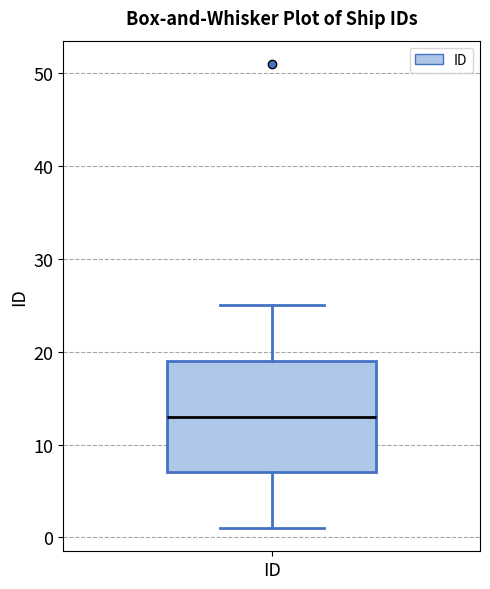

Transcribe this box plot: give where the median line is, the range the box spans, and where the two whiskers end, as read against the y-axis. The values are not printed on the chart, so give them approximately, as read against the axis.

median 13, box 7 to 19, whiskers 1 to 25